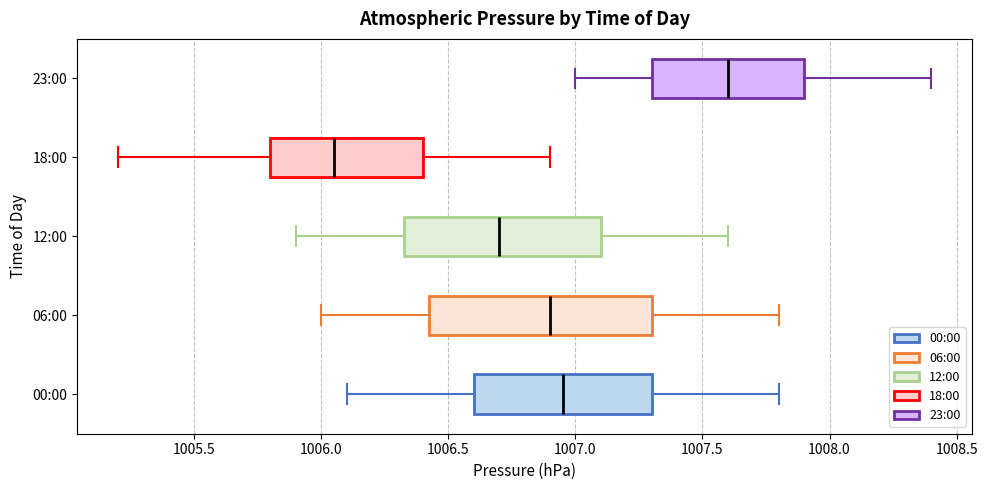

Reading bottom to top, read every box against the x-axis: the position of its median line, the range the box covers, and the ends of its whiskers. The values are not printed on the chart, so give them approximately, as read against the axis.

00:00: median 1006.95, box 1006.60 to 1007.30, whiskers 1006.10 to 1007.80
06:00: median 1006.90, box 1006.45 to 1007.30, whiskers 1006.00 to 1007.80
12:00: median 1006.70, box 1006.35 to 1007.10, whiskers 1005.90 to 1007.60
18:00: median 1006.05, box 1005.80 to 1006.40, whiskers 1005.20 to 1006.90
23:00: median 1007.60, box 1007.30 to 1007.90, whiskers 1007.00 to 1008.40